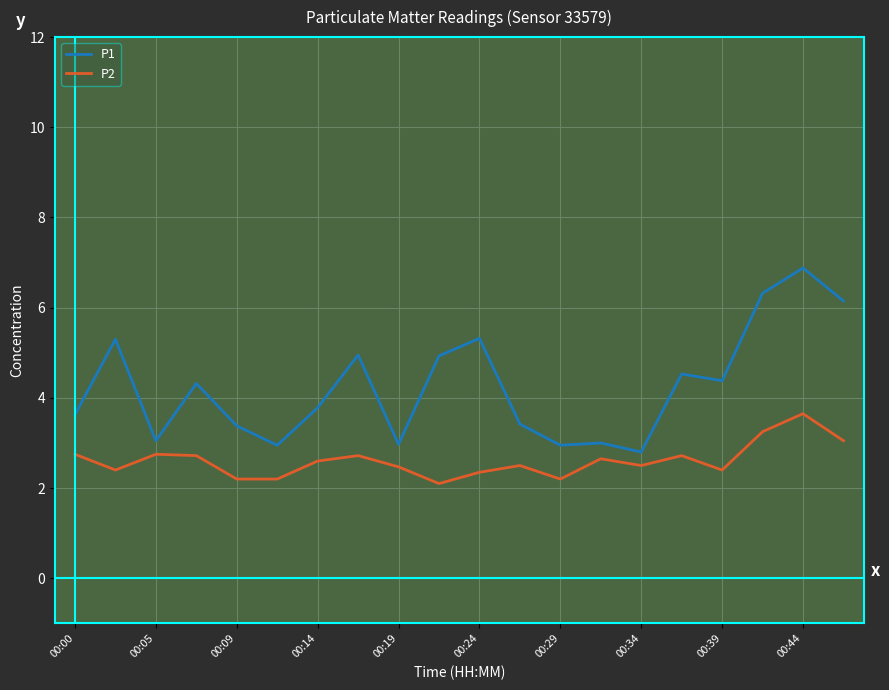

True or false: P2 and P1 cross at least once.

False